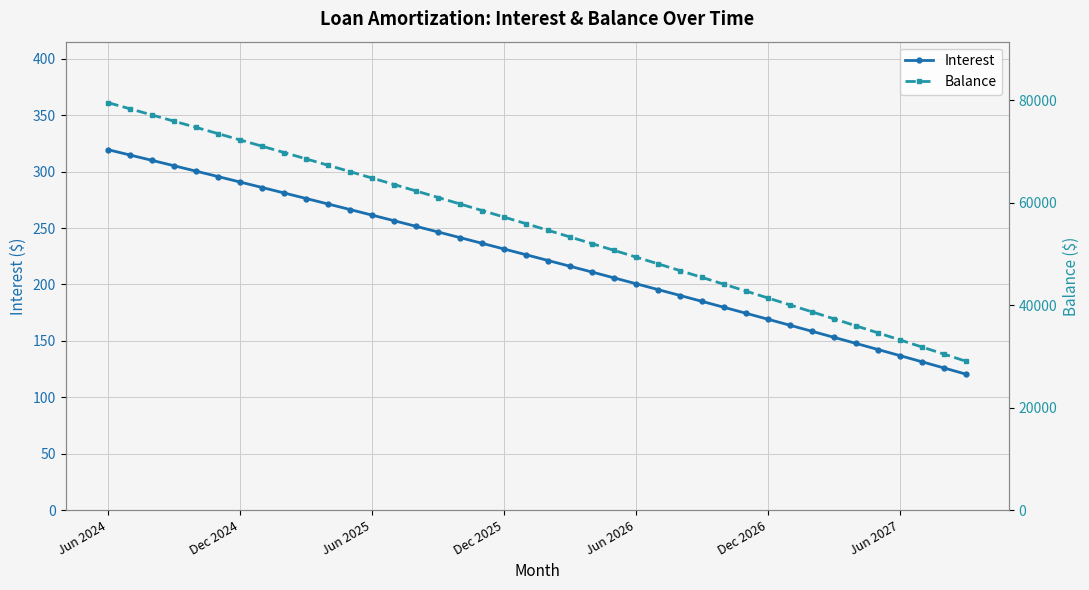

True or false: Interest and Balance intersect in this chart.

False